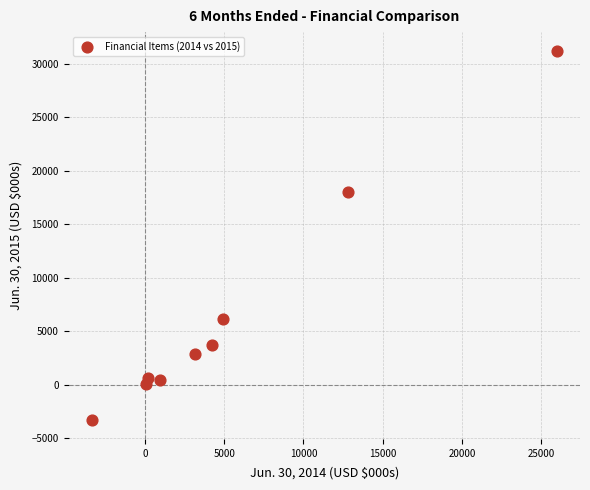

What Y value in the scatter plot is closest to 13936?

17994